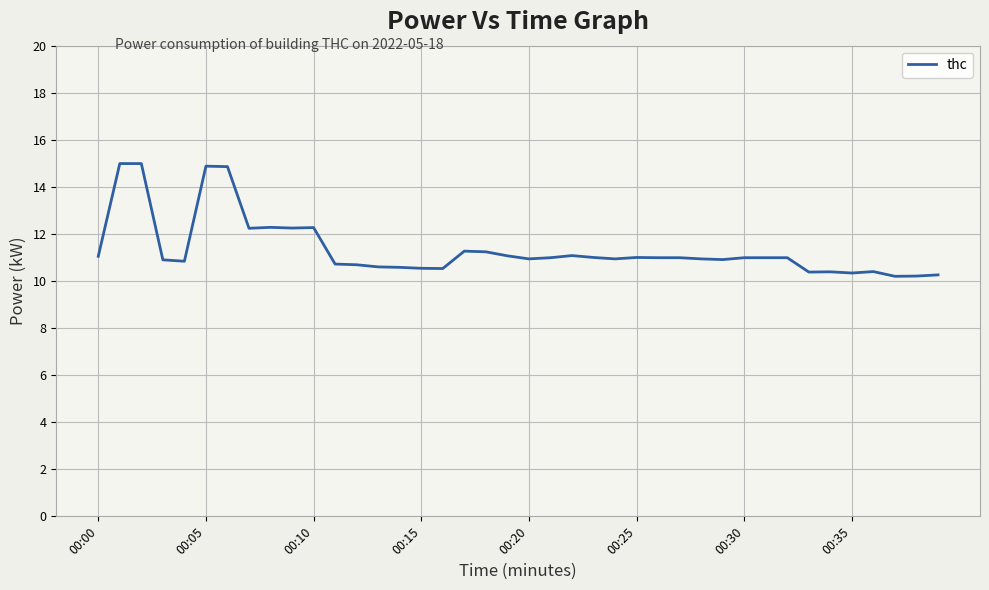

How many distinct data groups are displayed?

1